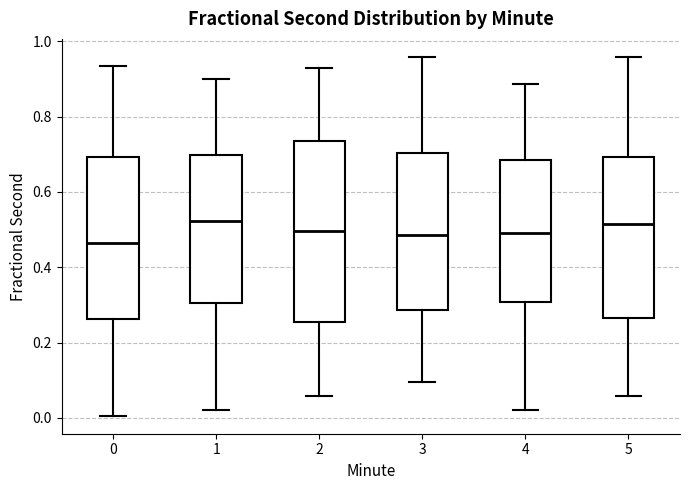

Reading left to right, transcribe this box plot: for each box, give where its median line is, the range the box spans, and where its two whiskers end, as read against the y-axis. The values are not printed on the chart, so give them approximately, as read against the axis.

0: median 0.46, box 0.26 to 0.70, whiskers 0.00 to 0.94
1: median 0.52, box 0.30 to 0.70, whiskers 0.02 to 0.90
2: median 0.50, box 0.26 to 0.74, whiskers 0.06 to 0.92
3: median 0.48, box 0.28 to 0.70, whiskers 0.10 to 0.96
4: median 0.50, box 0.30 to 0.68, whiskers 0.02 to 0.88
5: median 0.52, box 0.26 to 0.70, whiskers 0.06 to 0.96